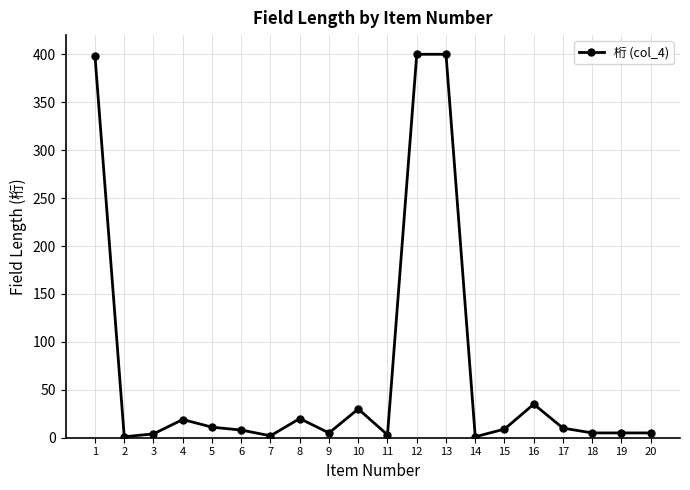

What is the change in value from 10 to 15?

-21